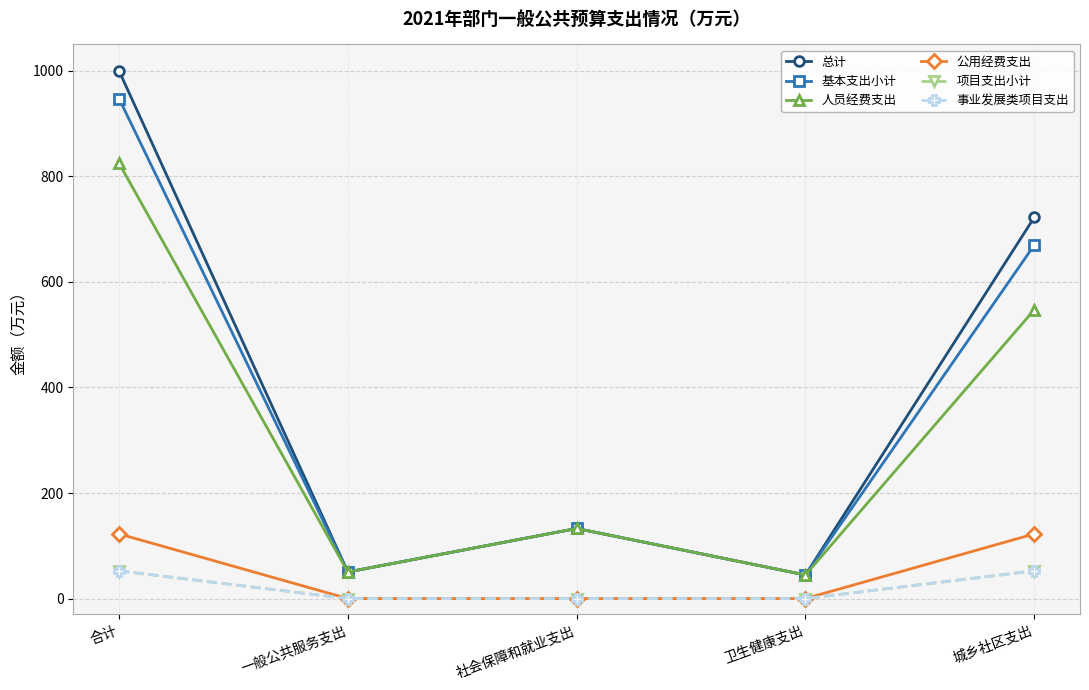

Reading left to right, list all the values displayed in this chart.

总计: 999.8	50.4	132.8	44.7	722.1
基本支出小计: 947.3	50.4	132.8	44.7	669.6
人员经费支出: 824.8	50.4	132.8	44.7	547.1
公用经费支出: 122.5	0.0	0.0	0.0	122.5
项目支出小计: 52.5	0.0	0.0	0.0	52.5
事业发展类项目支出: 52.5	0.0	0.0	0.0	52.5